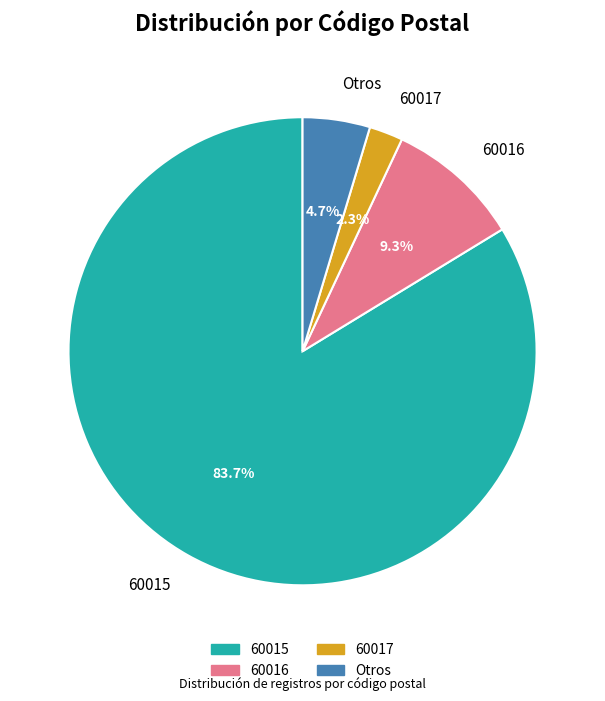

Do 60016 and 60017 together represent more than half of the pie?

No